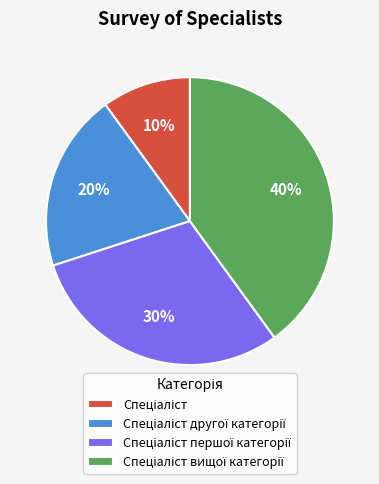

Is there any slice that represents more than half of the pie?

No